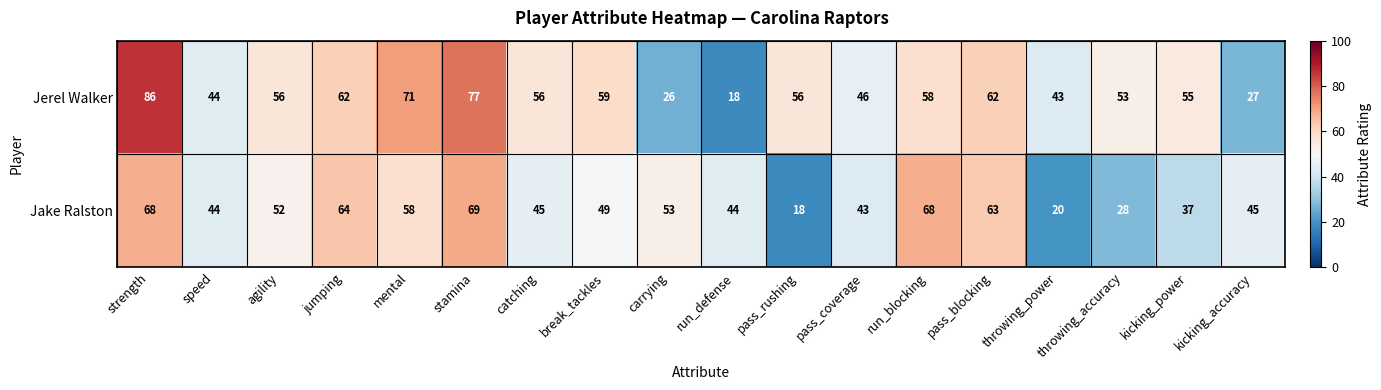

What is the minimum value shown in the chart?

18